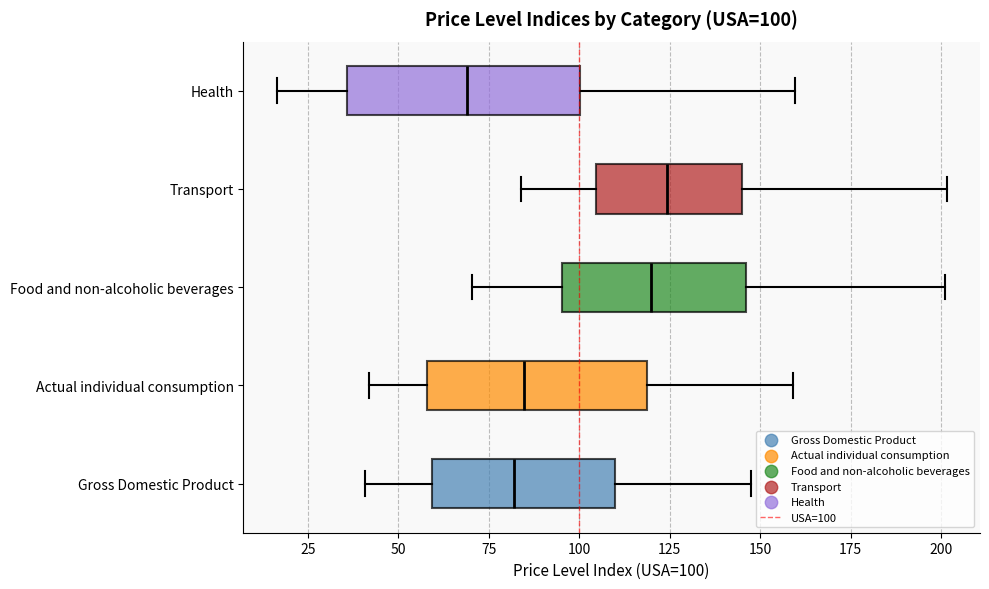

Which box has the furthest to the left median line?

Health